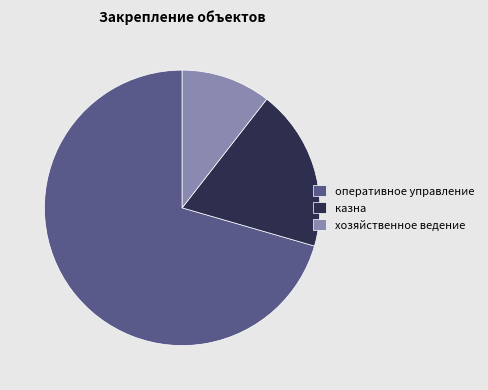

Which slice is the largest?

оперативное управление